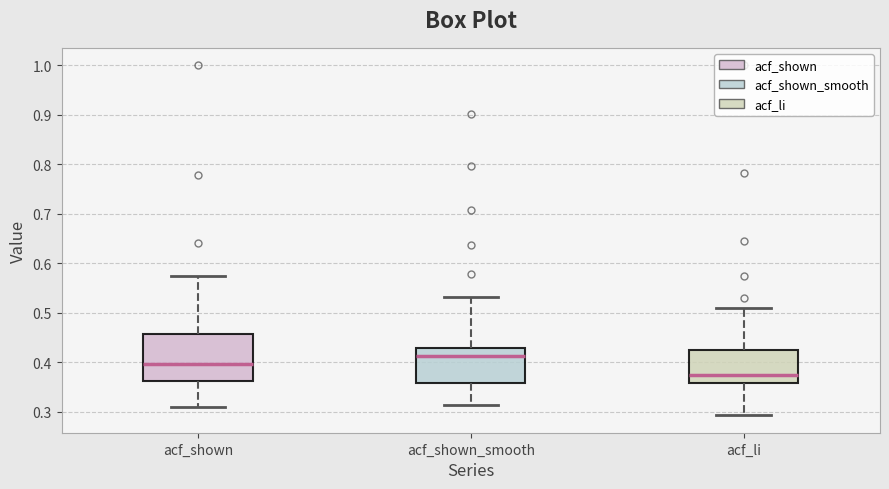

Which box has the lowest median line?

acf_li